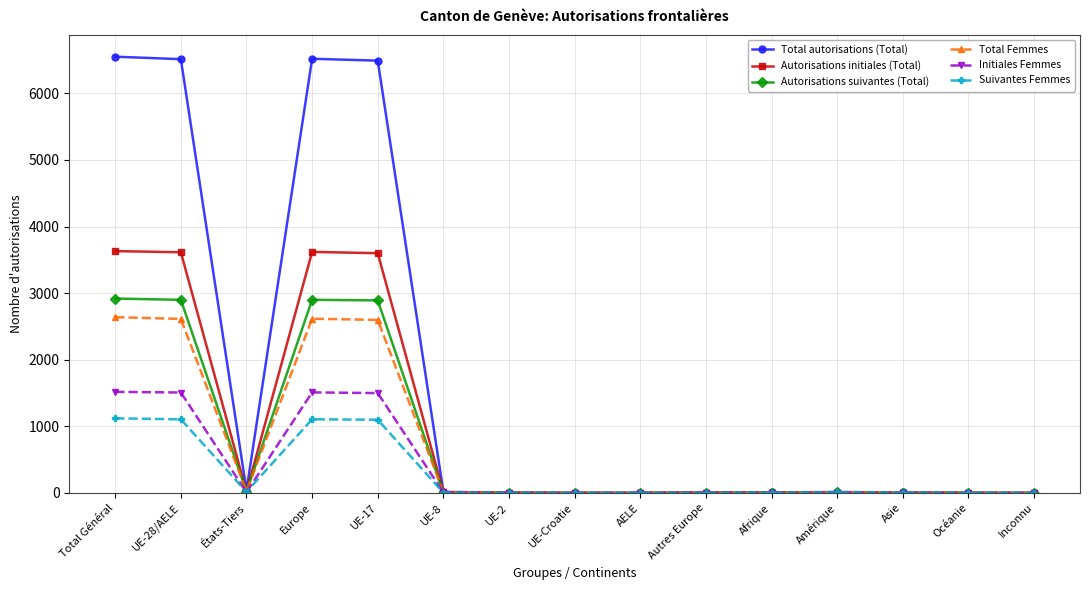

What are all the series names shown in the legend?

Total autorisations (Total), Autorisations initiales (Total), Autorisations suivantes (Total), Total Femmes, Initiales Femmes, Suivantes Femmes